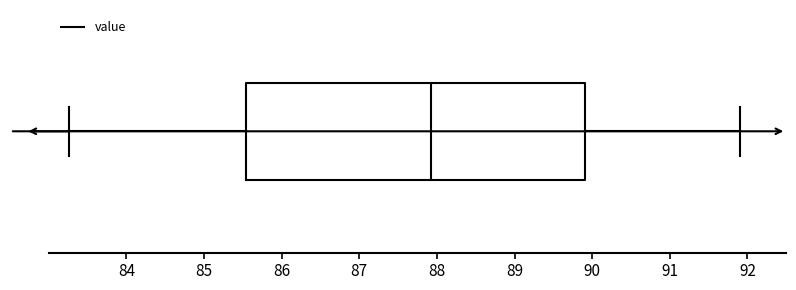

Where does the median line of the box sit on the x-axis? The values are not printed on the chart, so give them approximately, as read against the axis.

87.9